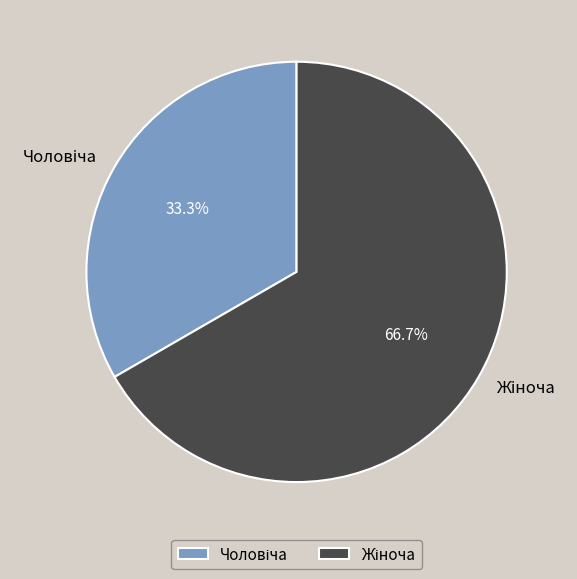

Does any single category account for the majority?

Yes